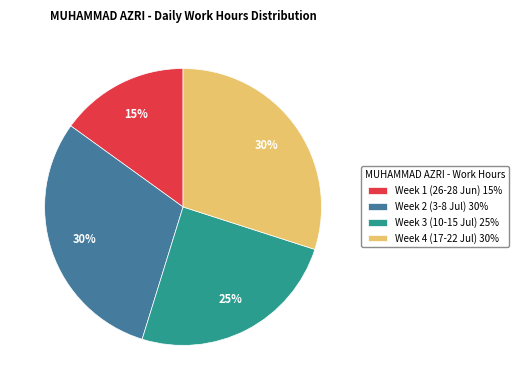

Is it true that Week 4 (17-22 Jul) 30% is 44% of the pie?

False